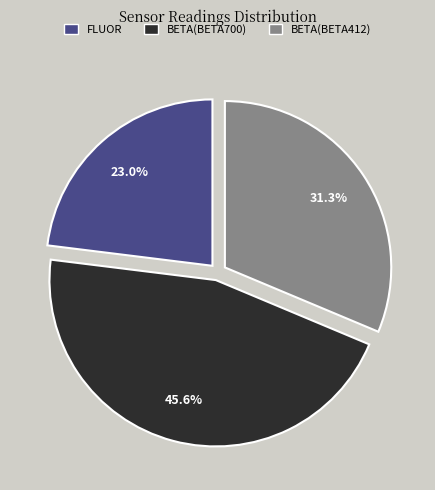

Which category has the smallest portion of the pie?

FLUOR